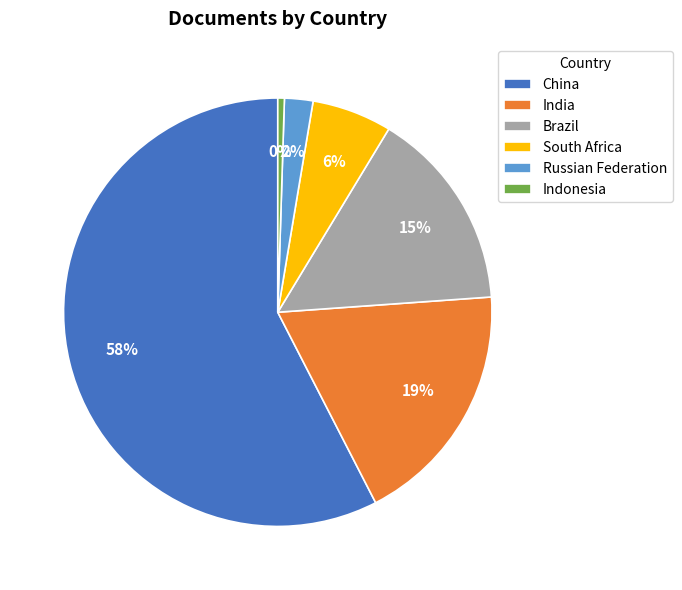

To the nearest percent, what portion does Russian Federation represent?

2%